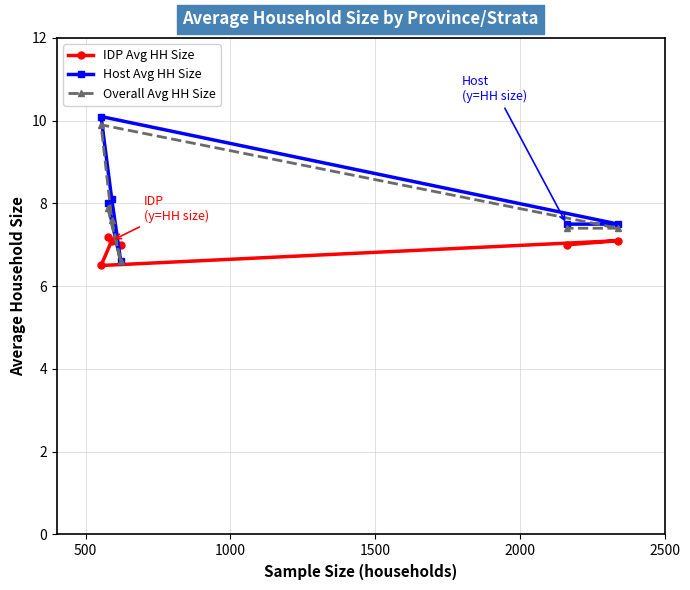

What is the sum of all Host Avg HH Size values?

47.8